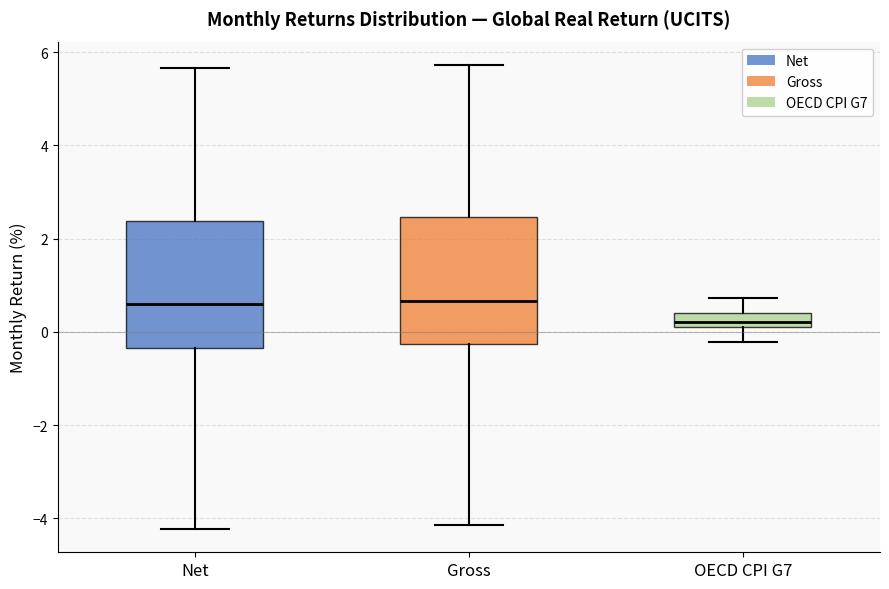

Where does the lower whisker of the box for OECD CPI G7 end on the y-axis? The values are not printed on the chart, so give them approximately, as read against the axis.

-0.2